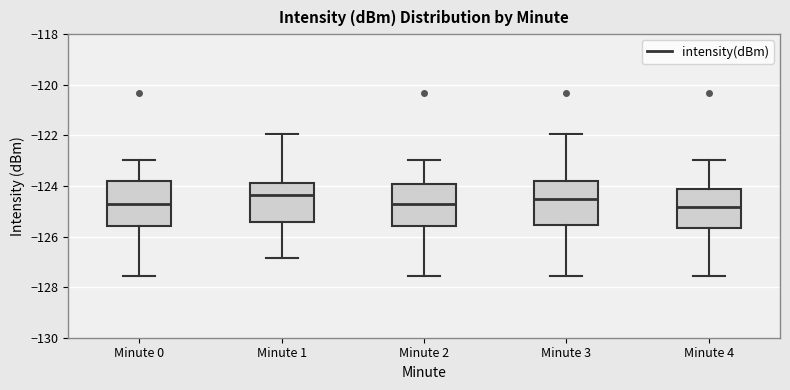

Where does the upper whisker of the box for Minute 4 end on the y-axis? The values are not printed on the chart, so give them approximately, as read against the axis.

-123.0